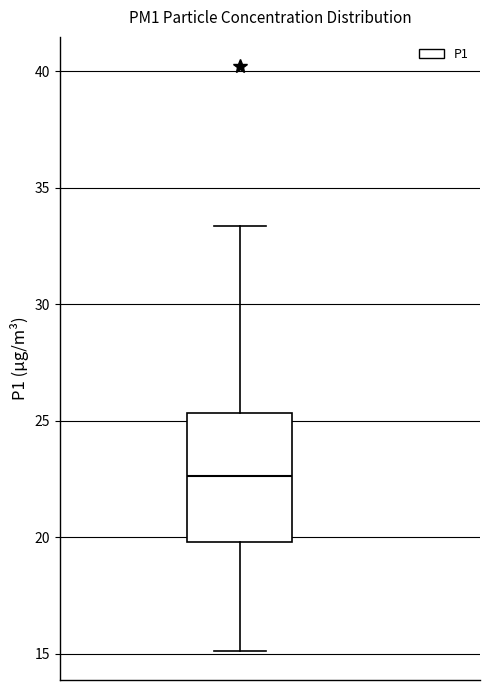

Where does the lower whisker of the box end on the y-axis? The values are not printed on the chart, so give them approximately, as read against the axis.

15.0